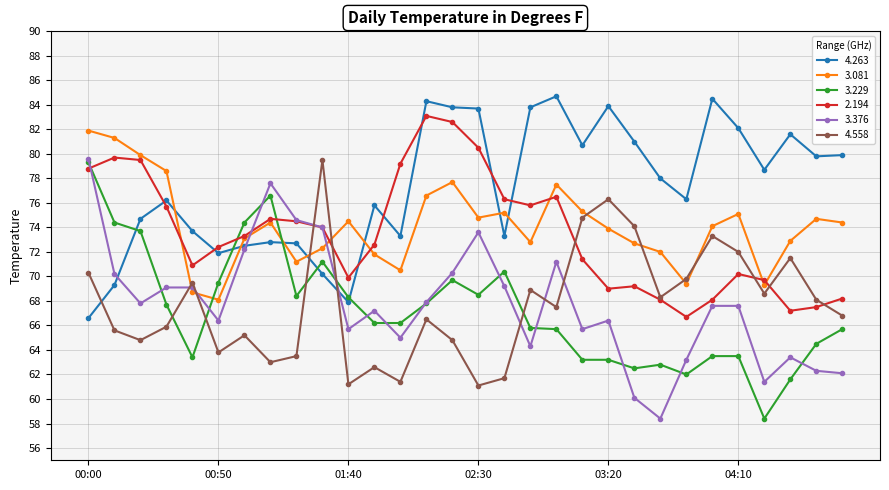

What is the lowest value of the 3.229 series?

58.4